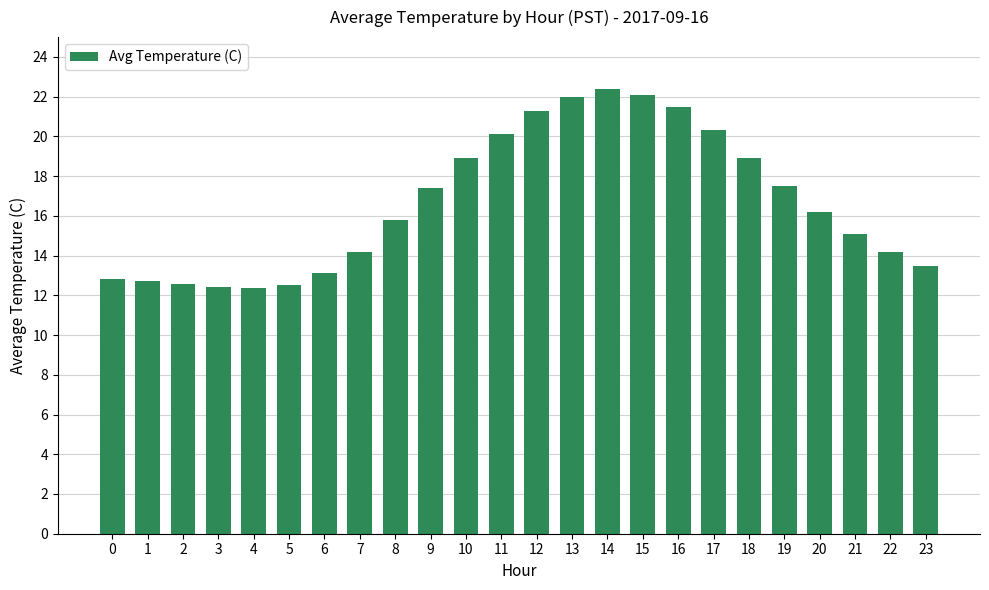

What is the change in value from 7 to 15?

+7.9